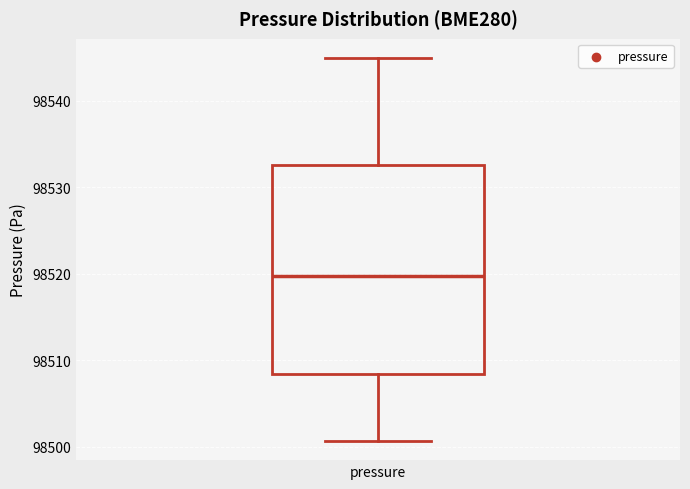

Transcribe this box plot: give where the median line is, the range the box spans, and where the two whiskers end, as read against the y-axis. The values are not printed on the chart, so give them approximately, as read against the axis.

median 98520, box 98508 to 98533, whiskers 98501 to 98545